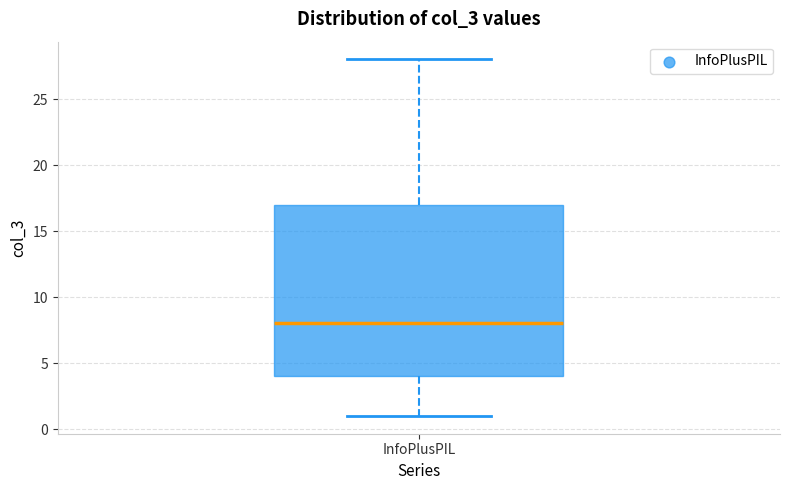

Where is the upper edge of the box for InfoPlusPIL on the y-axis? The values are not printed on the chart, so give them approximately, as read against the axis.

17